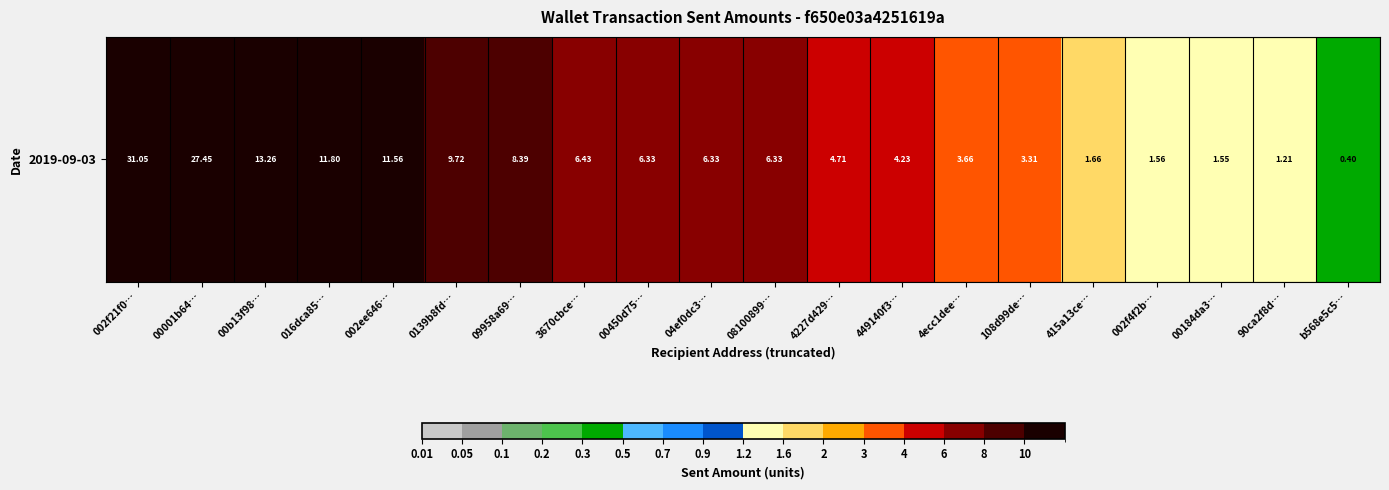

Is it true that the value at 08100899… is 11.3?

False